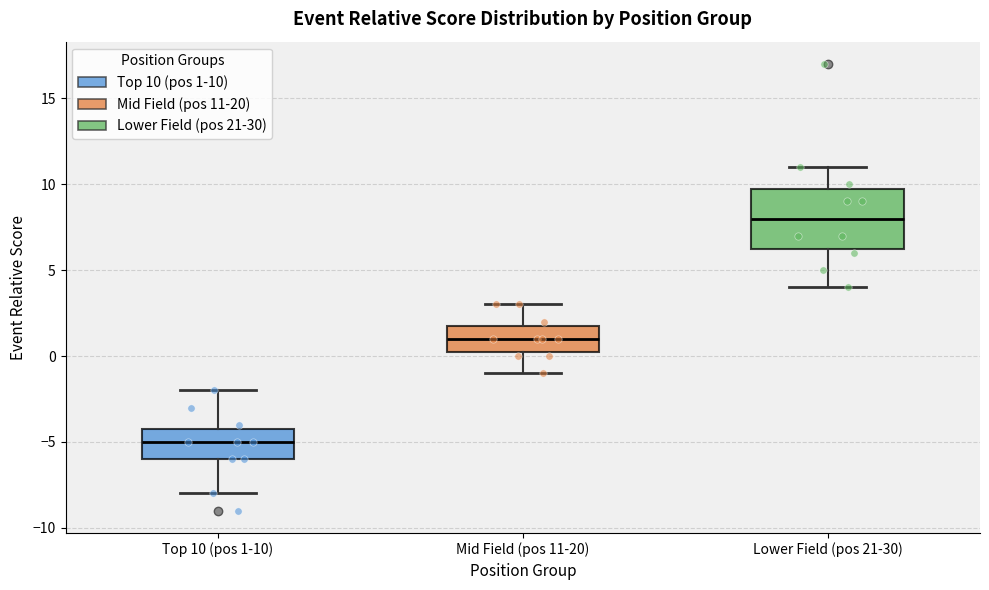

Where does the median line of the box for Mid Field (pos 11-20) sit on the y-axis? The values are not printed on the chart, so give them approximately, as read against the axis.

1.0